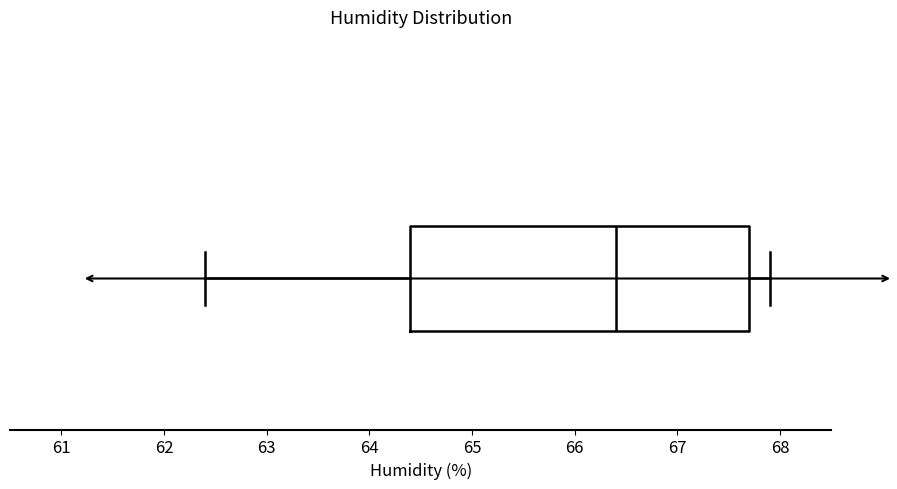

Where is the left edge of the box on the x-axis? The values are not printed on the chart, so give them approximately, as read against the axis.

64.4